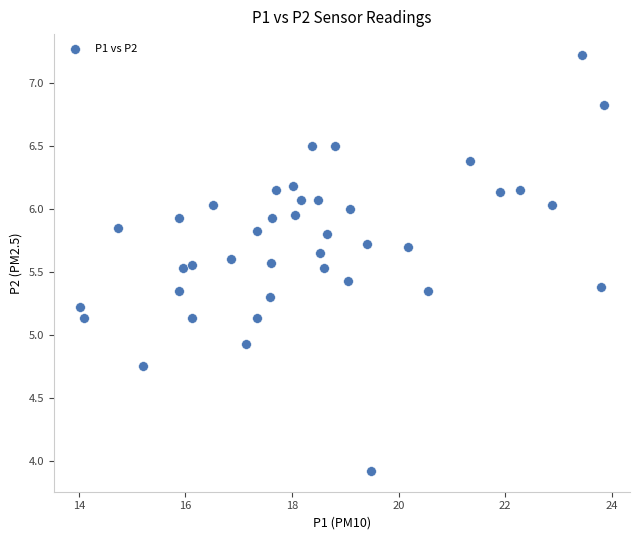

What is the range of X values (max minus min)?

9.8